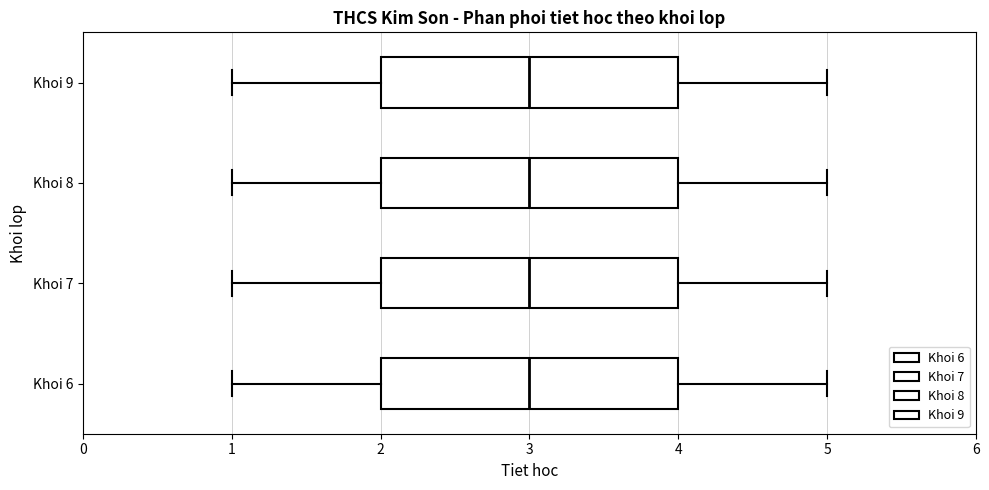

Reading bottom to top, transcribe this box plot: for each box, give where its median line is, the range the box spans, and where its two whiskers end, as read against the x-axis. The values are not printed on the chart, so give them approximately, as read against the axis.

Khoi 6: median 3, box 2 to 4, whiskers 1 to 5
Khoi 7: median 3, box 2 to 4, whiskers 1 to 5
Khoi 8: median 3, box 2 to 4, whiskers 1 to 5
Khoi 9: median 3, box 2 to 4, whiskers 1 to 5